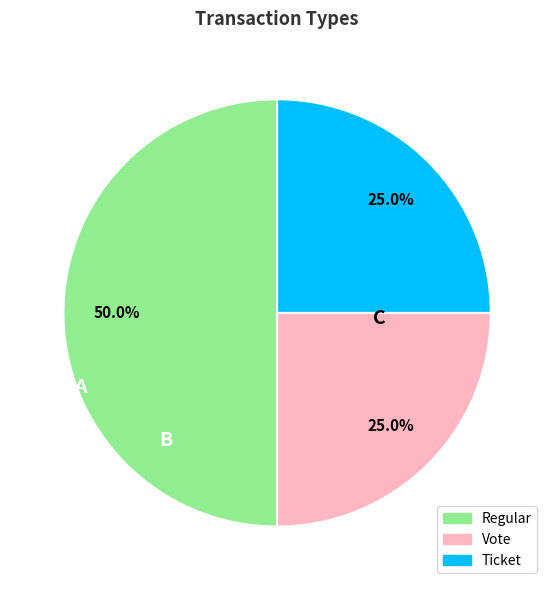

To the nearest percent, what portion does Ticket represent?

25%